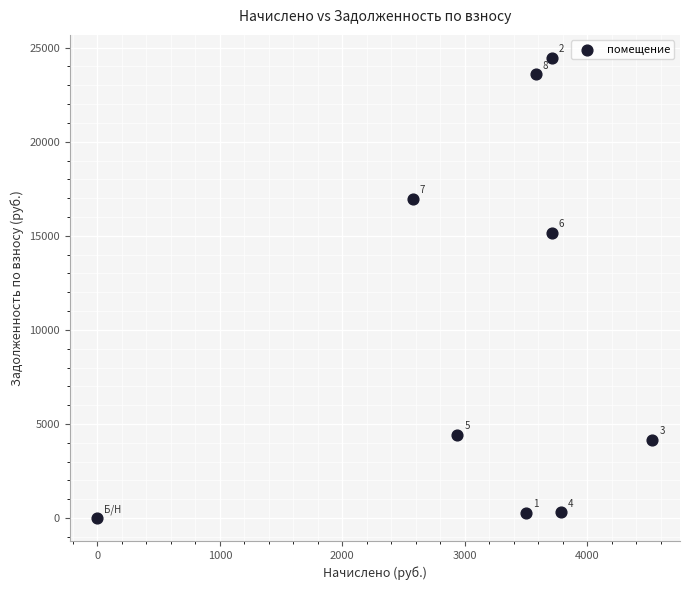

What Y value in the scatter plot is closest to 12227?

15150.9